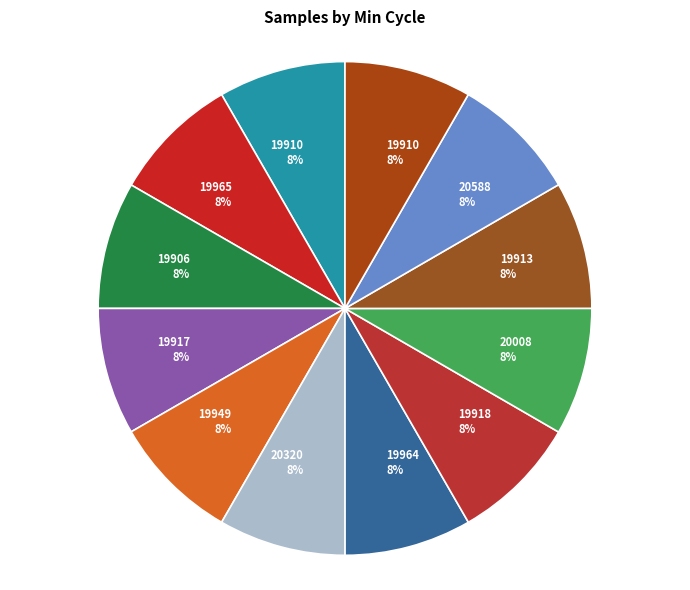

How many slices are in this pie chart?

12